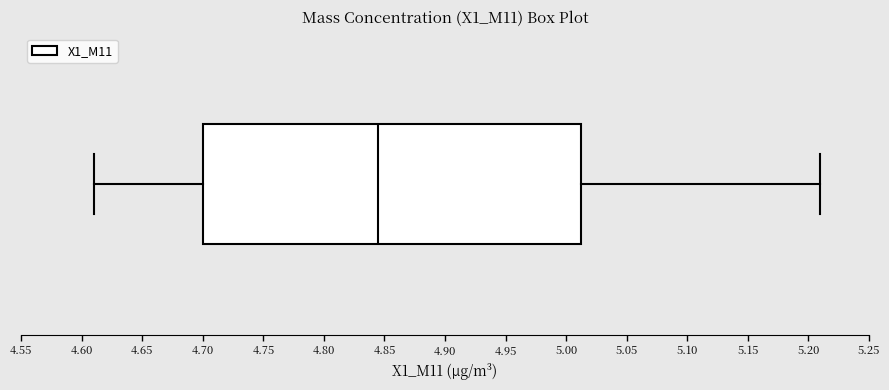

Read this box plot against the x-axis: the position of the median line, the range covered by the box, and the ends of both whiskers. The values are not printed on the chart, so give them approximately, as read against the axis.

median 4.845, box 4.700 to 5.015, whiskers 4.610 to 5.210